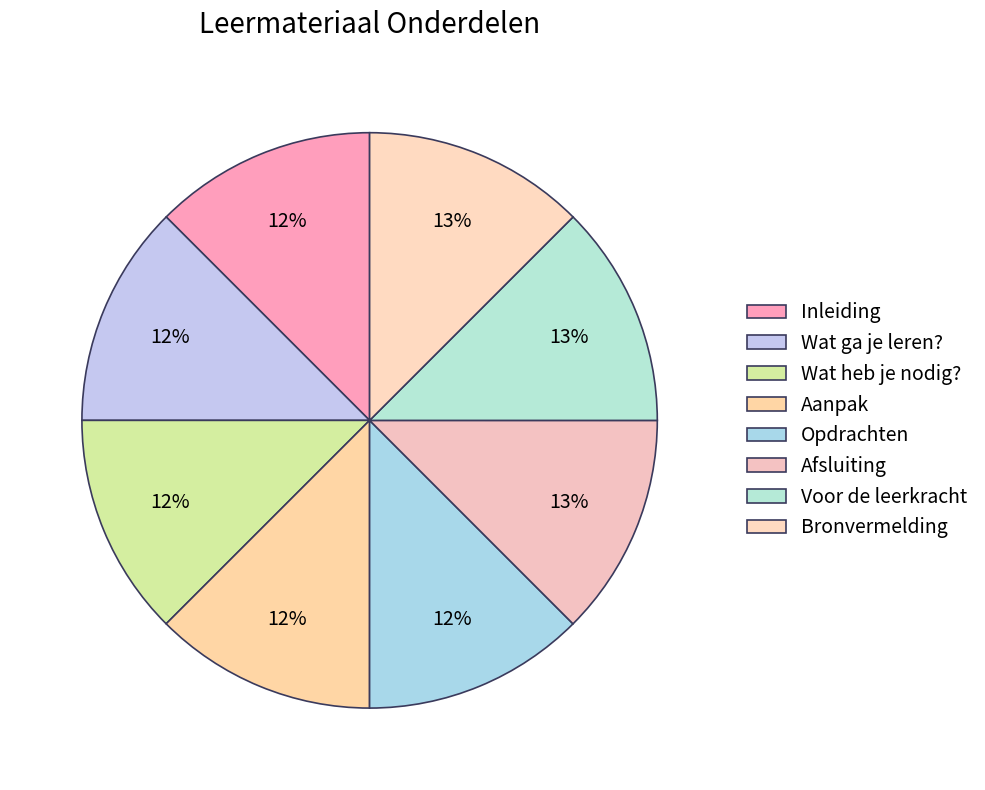

Is there a majority slice in this chart?

No